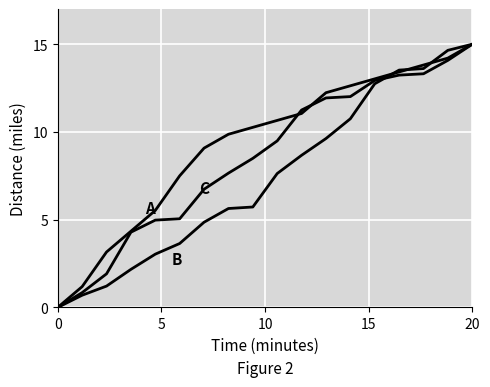

At which category is the sum across all series the highest?

20